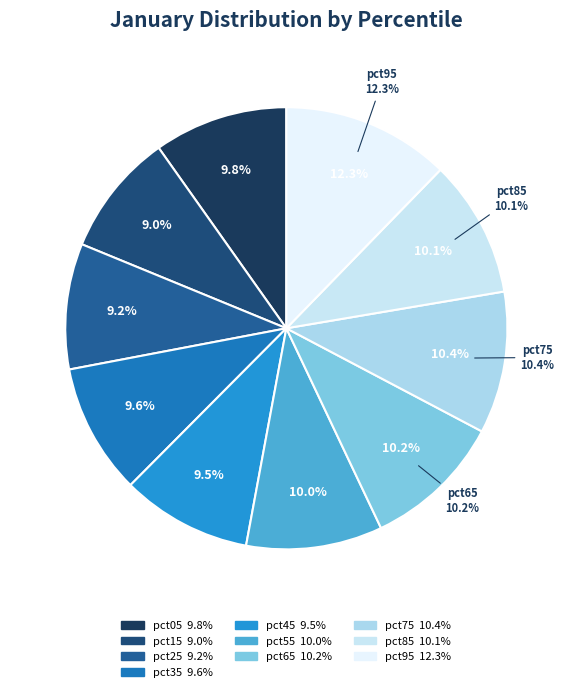

Count the number of slices in the pie.

10